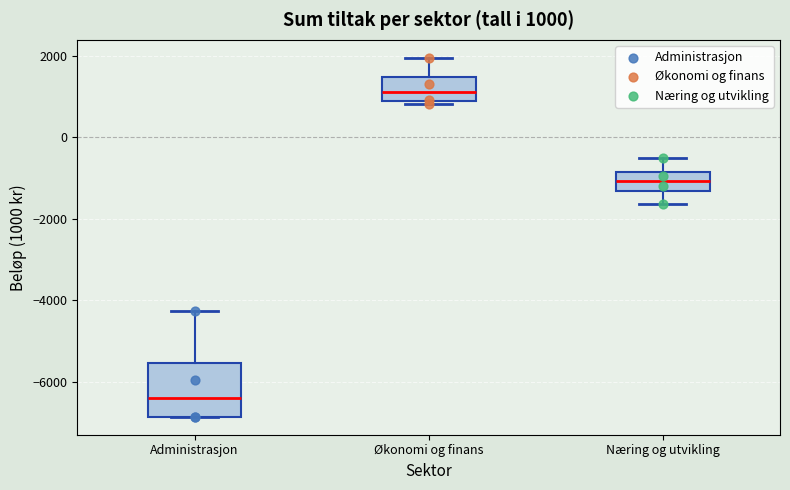

Which box's median line is the lowest?

Administrasjon